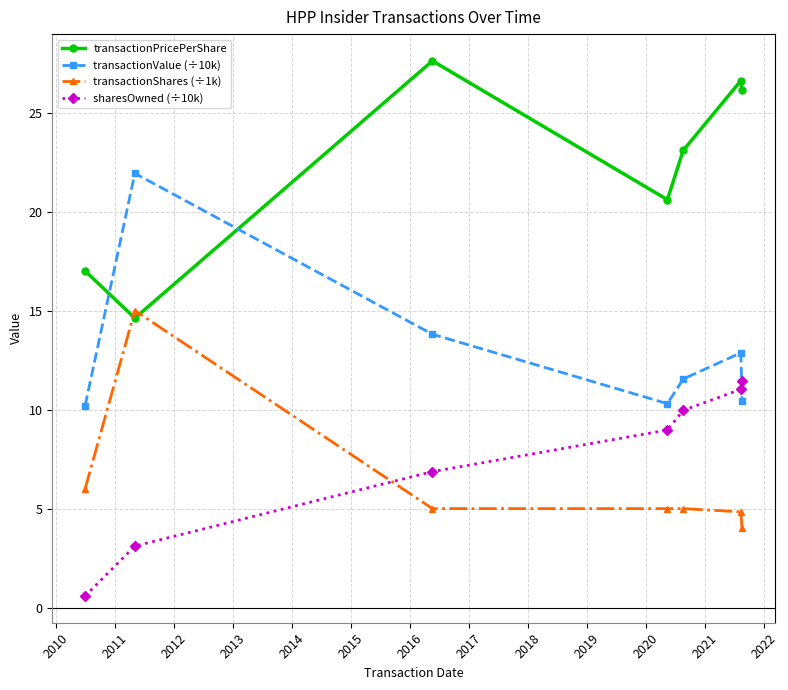

Does the chart display data point markers on the line(s)?

Yes